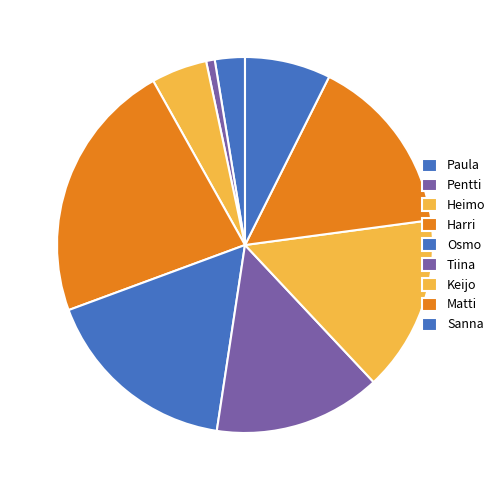

How many segments does this pie chart have?

9